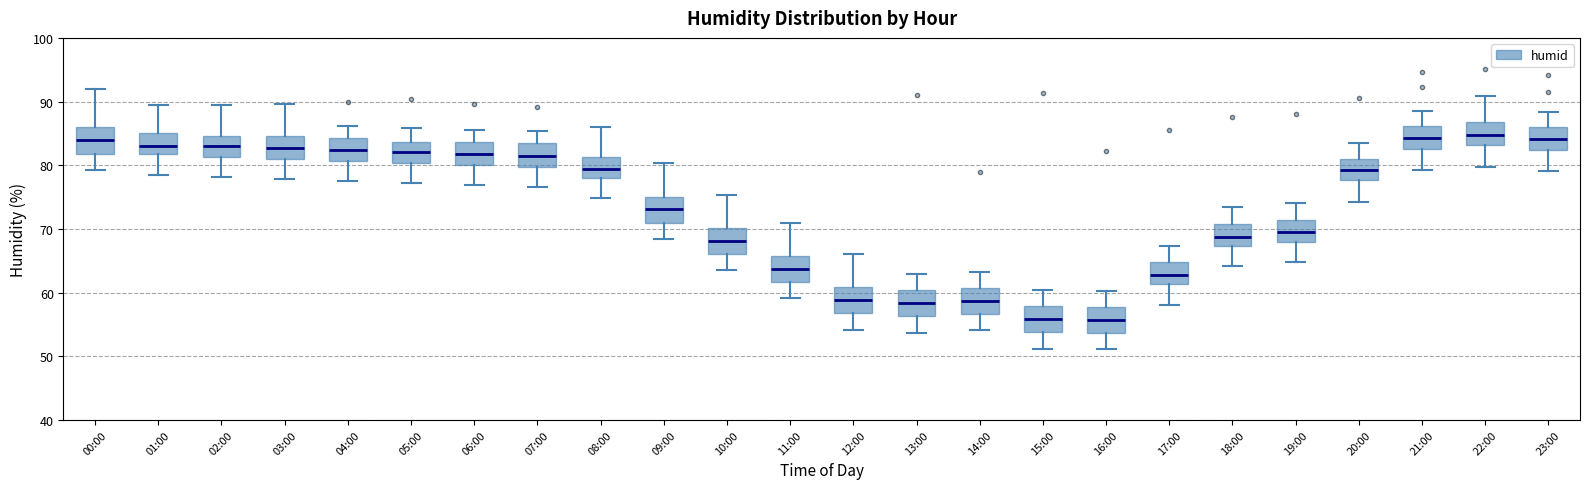

Where does the upper whisker of the box for 22:00 end on the y-axis? The values are not printed on the chart, so give them approximately, as read against the axis.

91